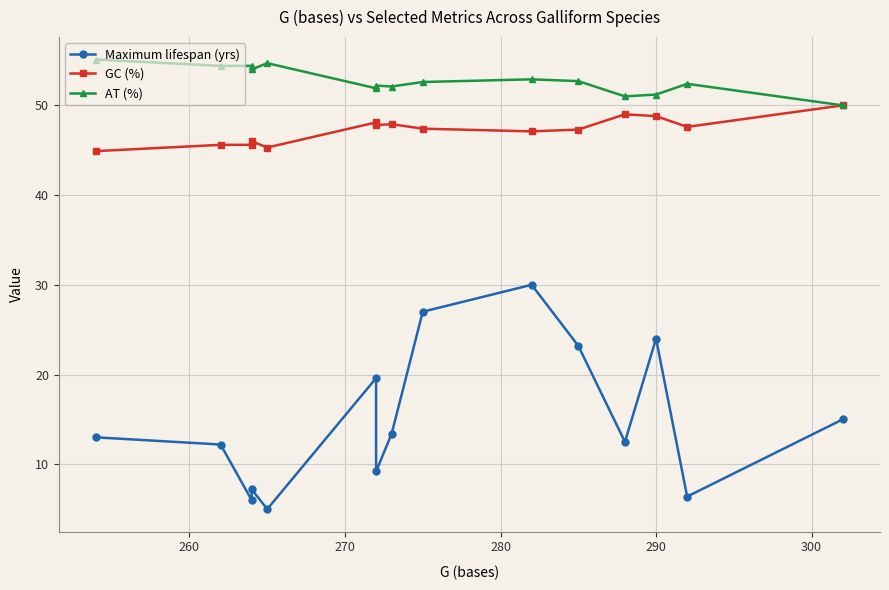

Reading left to right, list all the values displayed in this chart.

Maximum lifespan (yrs): 13.0	12.2	6.0	7.2	5.0	19.6	9.2	13.4	27.0	30.0	23.2	12.5	24.0	6.4	15.0
GC (%): 44.9	45.6	45.6	46.0	45.3	48.1	47.8	47.9	47.4	47.1	47.3	49.0	48.8	47.6	50.0
AT (%): 55.1	54.4	54.4	54.0	54.7	51.9	52.2	52.1	52.6	52.9	52.7	51.0	51.2	52.4	50.0